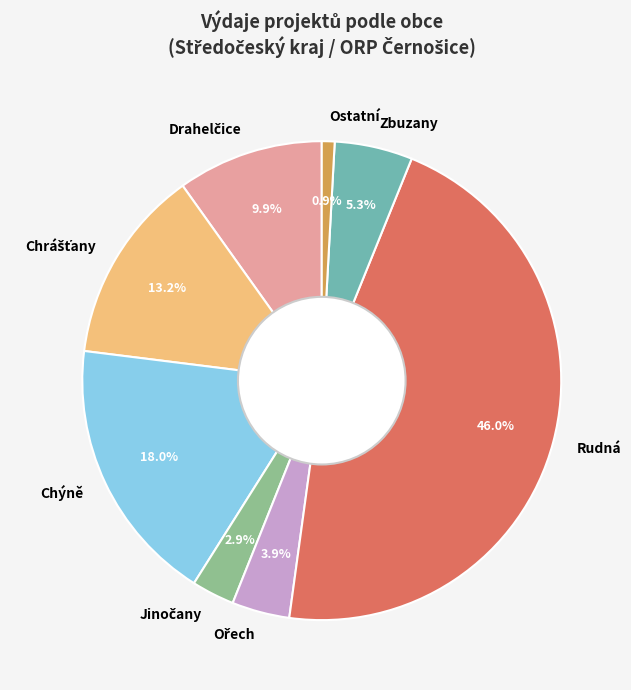

What percentage is NOT represented by Rudná?

54.0%